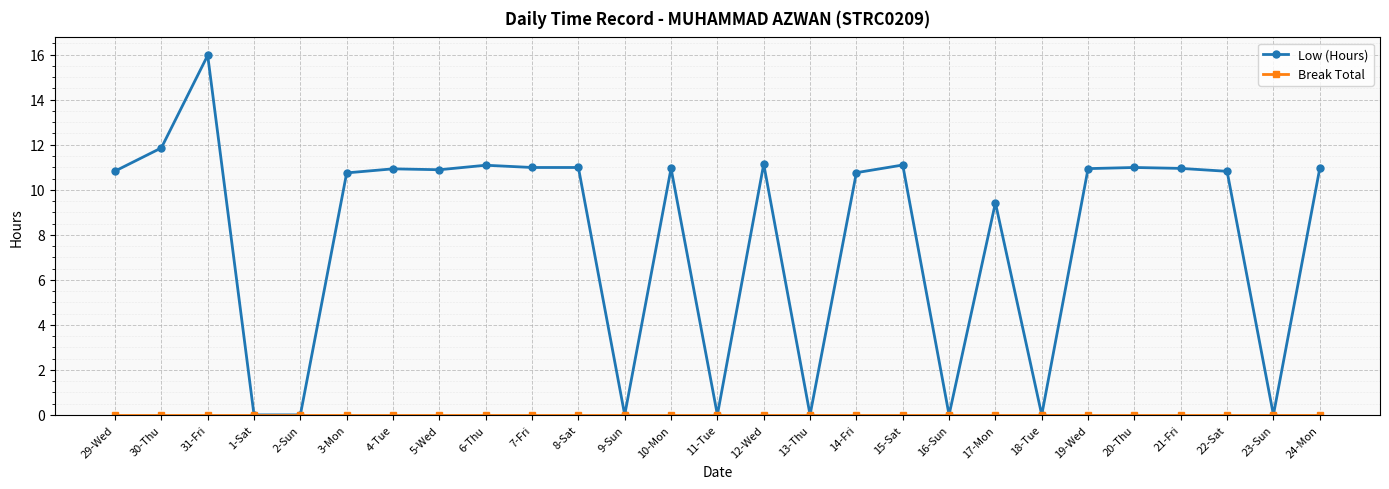

What is the label of the 19th point from the right?

6-Thu